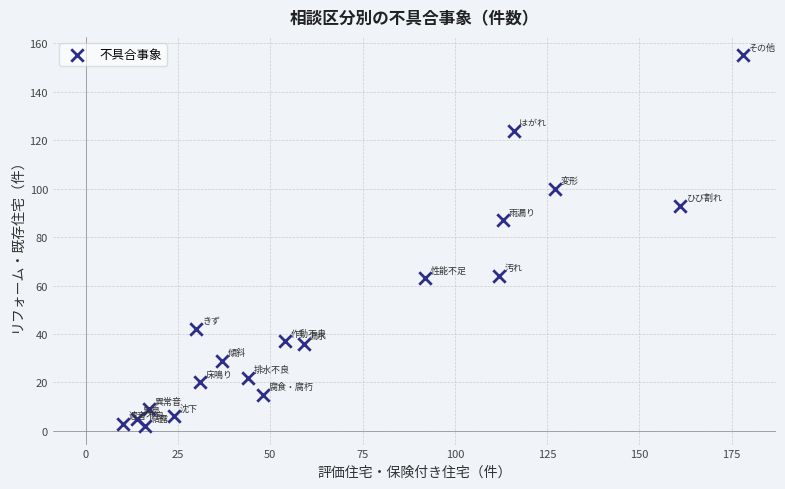

What Y value in the scatter plot is closest to 78?

87